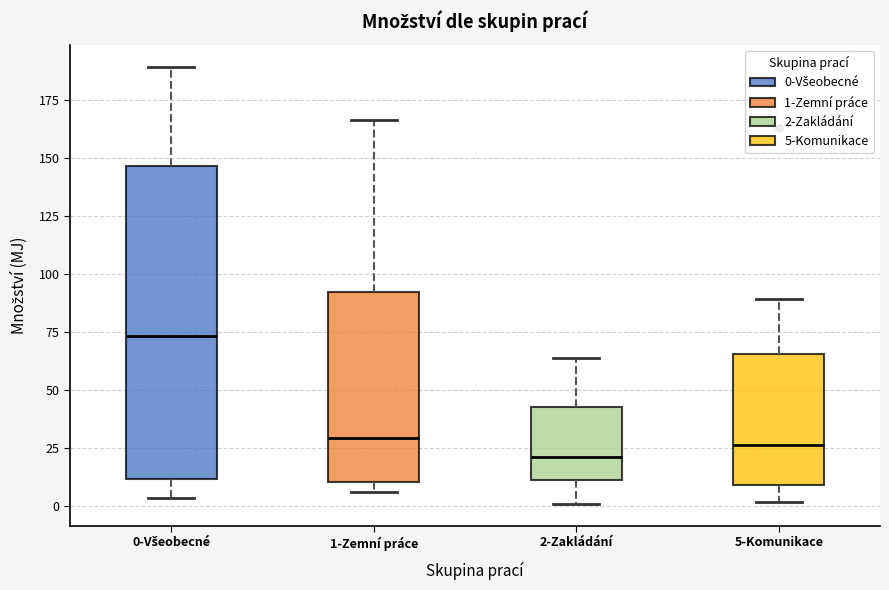

Where does the median line of the box for 0-Všeobecné sit on the y-axis? The values are not printed on the chart, so give them approximately, as read against the axis.

75